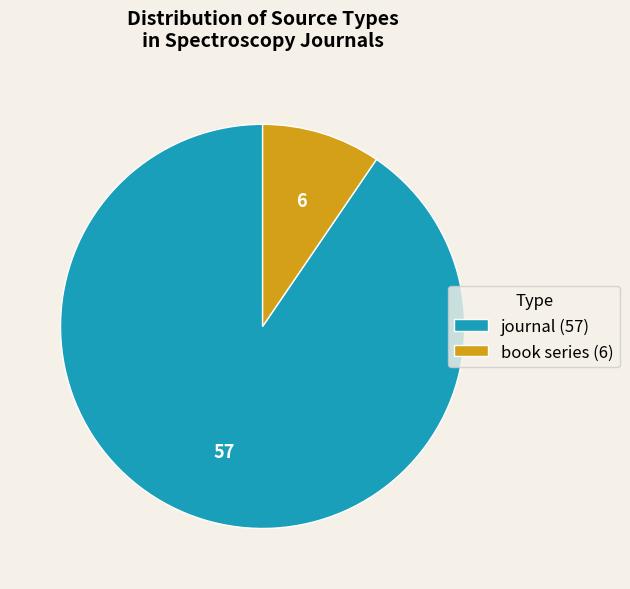

How many segments does this pie chart have?

2